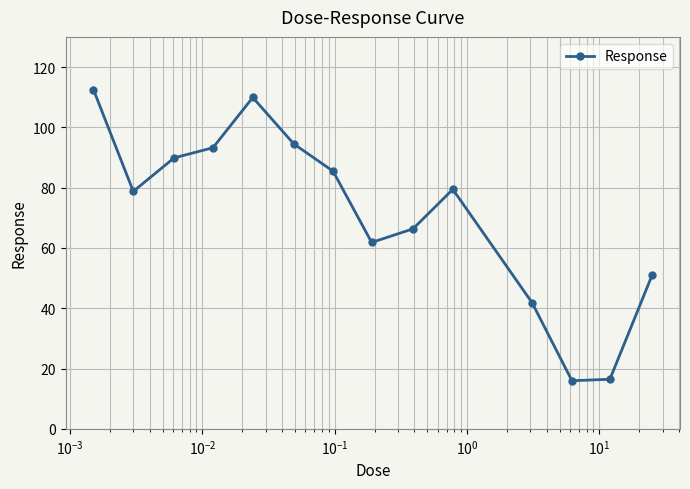

Count the number of categories in the chart.

14